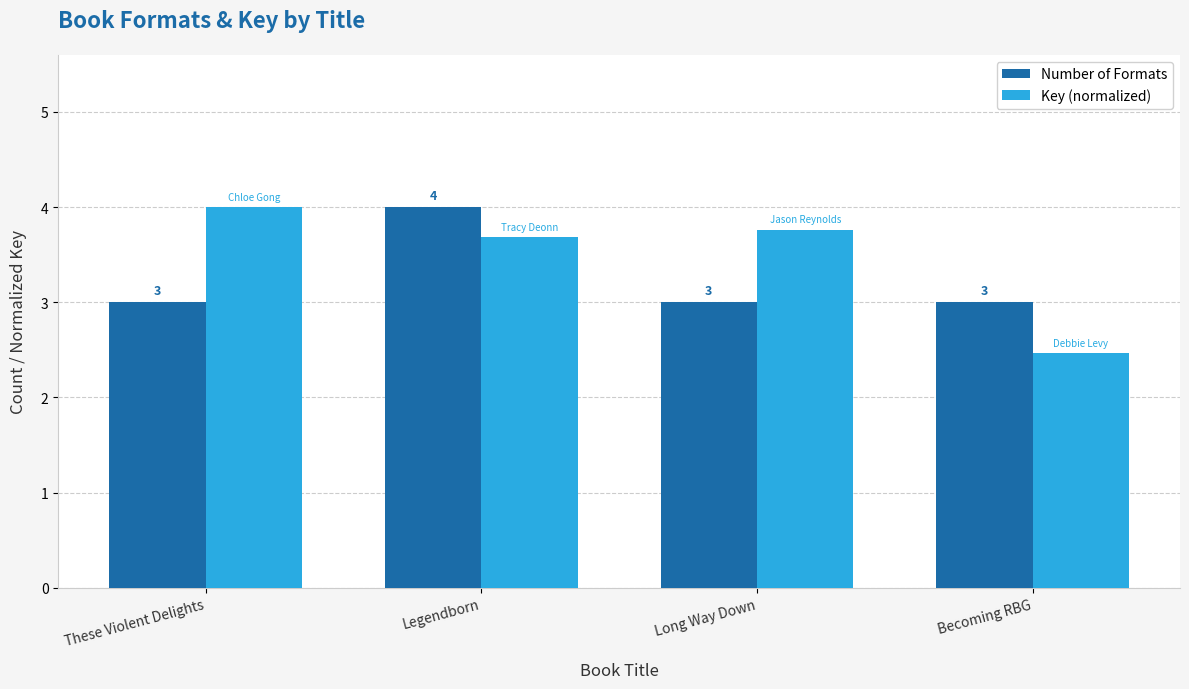

What is the average value of the Key (normalized) series?

3.5